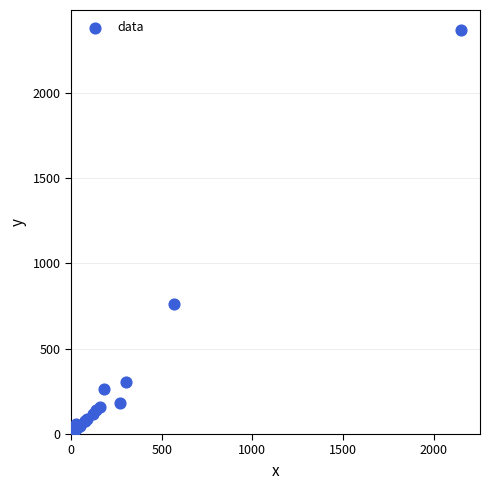

What Y value in the scatter plot is closest to 1191?

760.0